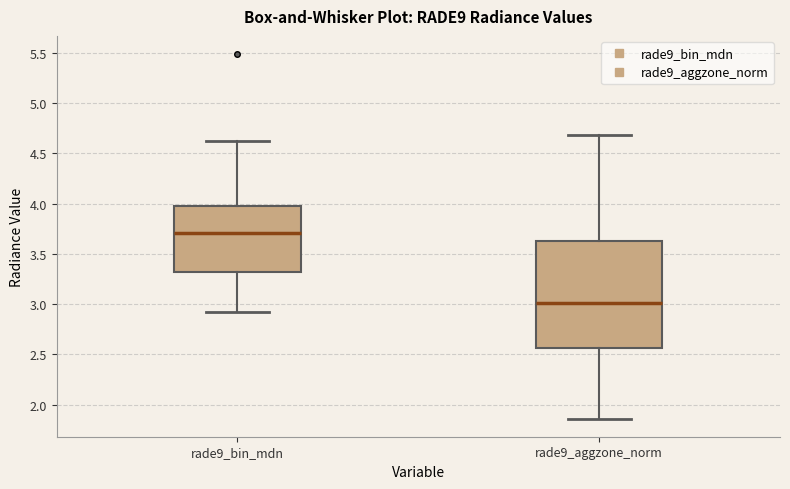

Where does the median line of the box for rade9_aggzone_norm sit on the y-axis? The values are not printed on the chart, so give them approximately, as read against the axis.

3.00